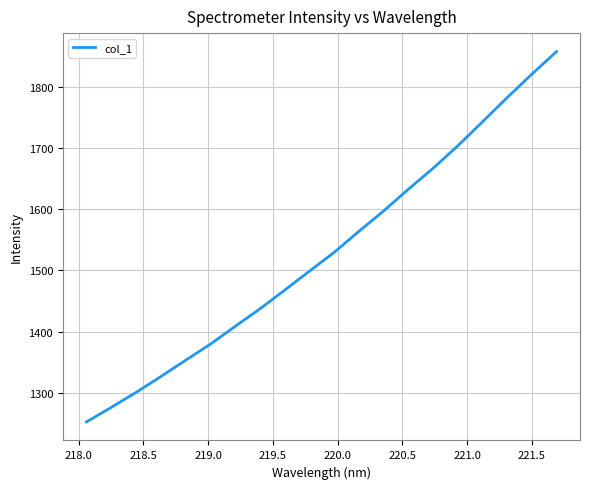

What is the smallest value displayed?

1252.5